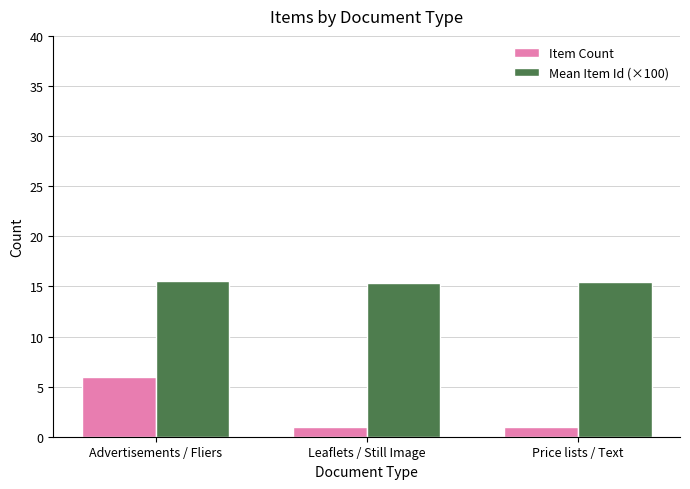

List the series in order of their overall mean, highest first.

Mean Item Id (×100), Item Count